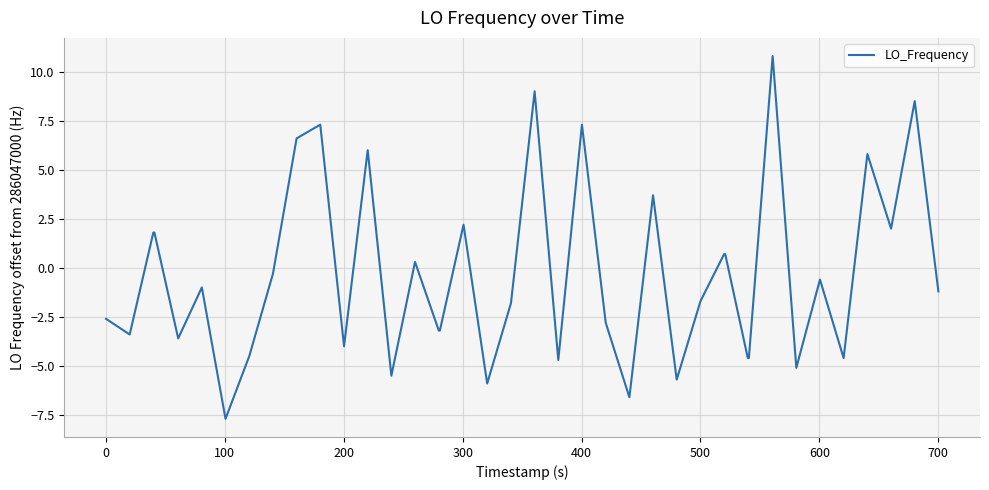

Does the chart display data point markers on the line(s)?

No